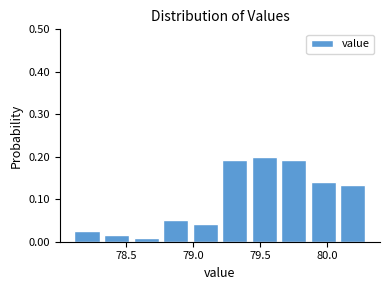

What is the height of the bar covering 80.08 to 80.30 on the x-axis? Neither the bar edges nor the heights are printed on the chart, so give them approximately, as read against the axes.

0.13